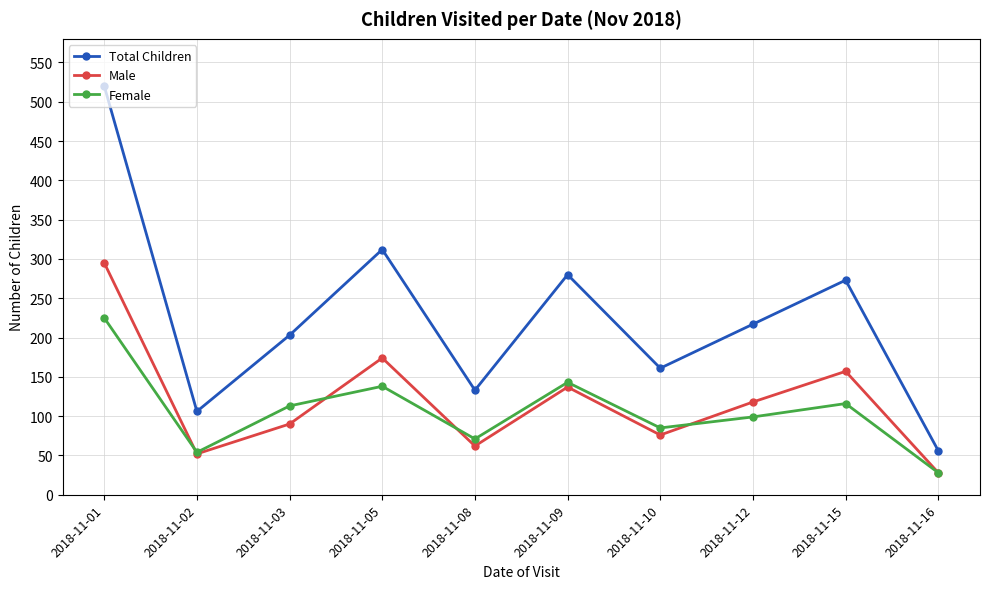

Rank the series at 2018-11-12 from lowest to highest value.

Female, Male, Total Children